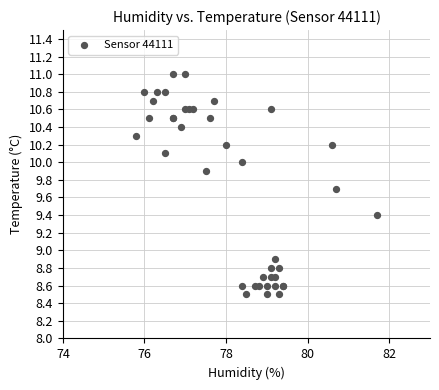

What Y value in the scatter plot is closest to 9?

8.9